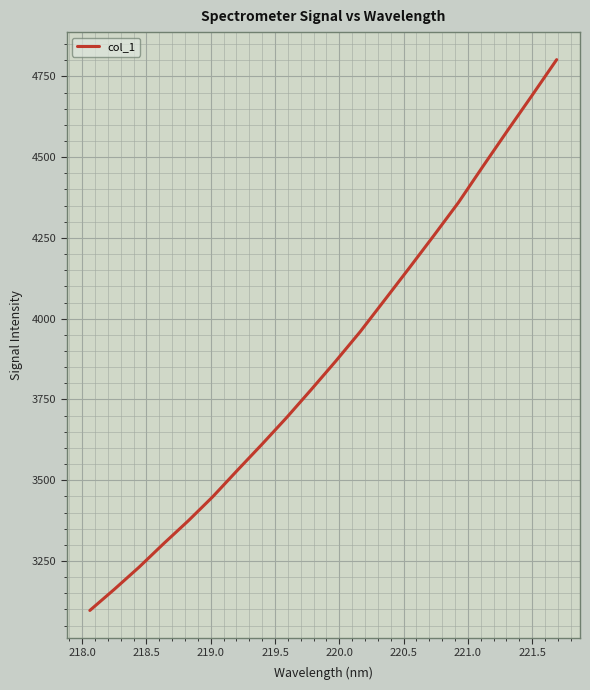

Count the number of categories in the chart.

20